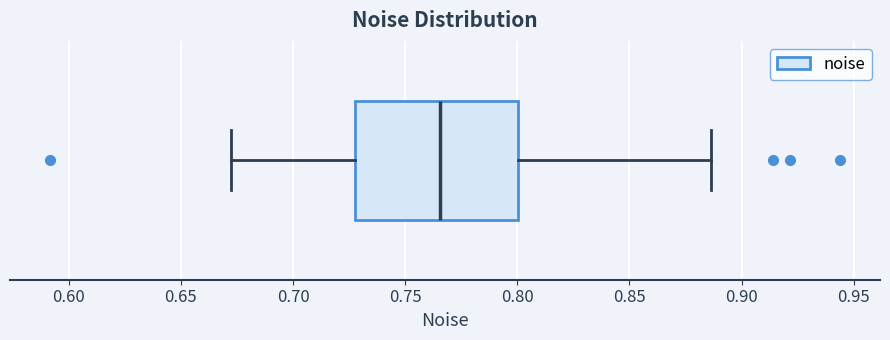

Where does the right whisker of the box end on the x-axis? The values are not printed on the chart, so give them approximately, as read against the axis.

0.885